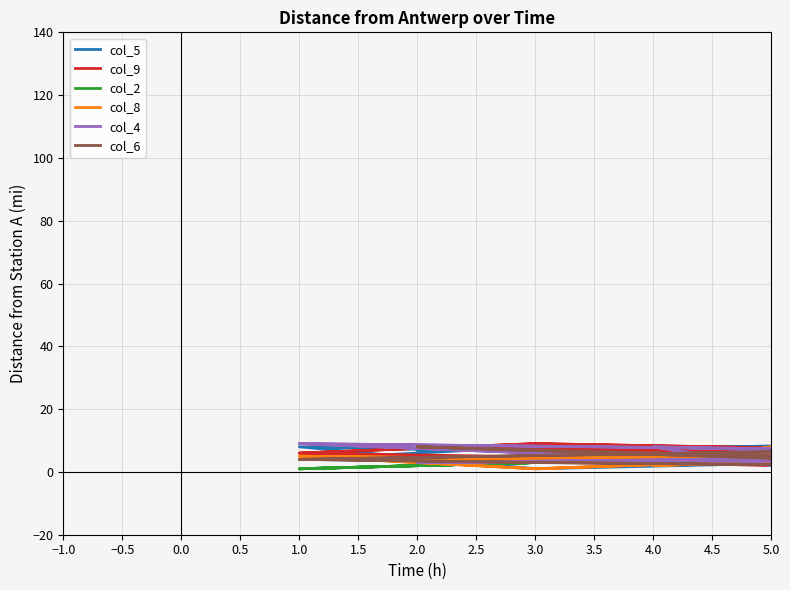

True or false: col_8 has a value of 14 at 5.0.

False